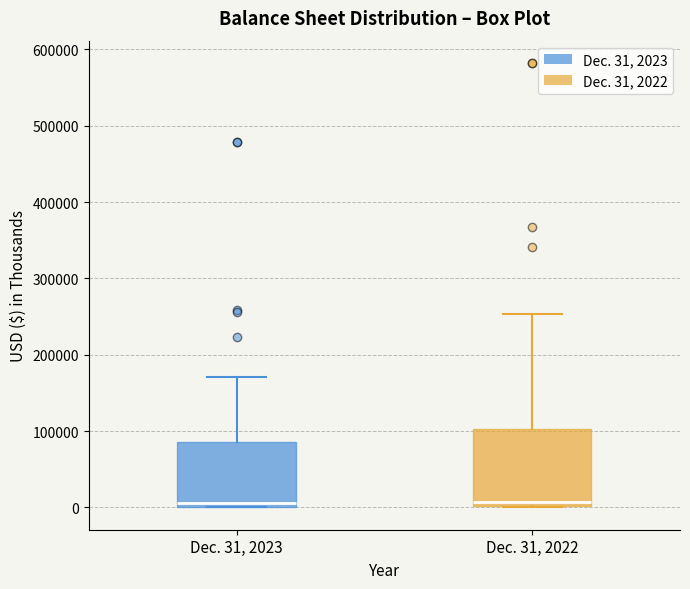

Comparing the boxes themselves (not the whiskers), which one is the tallest?

Dec. 31, 2022